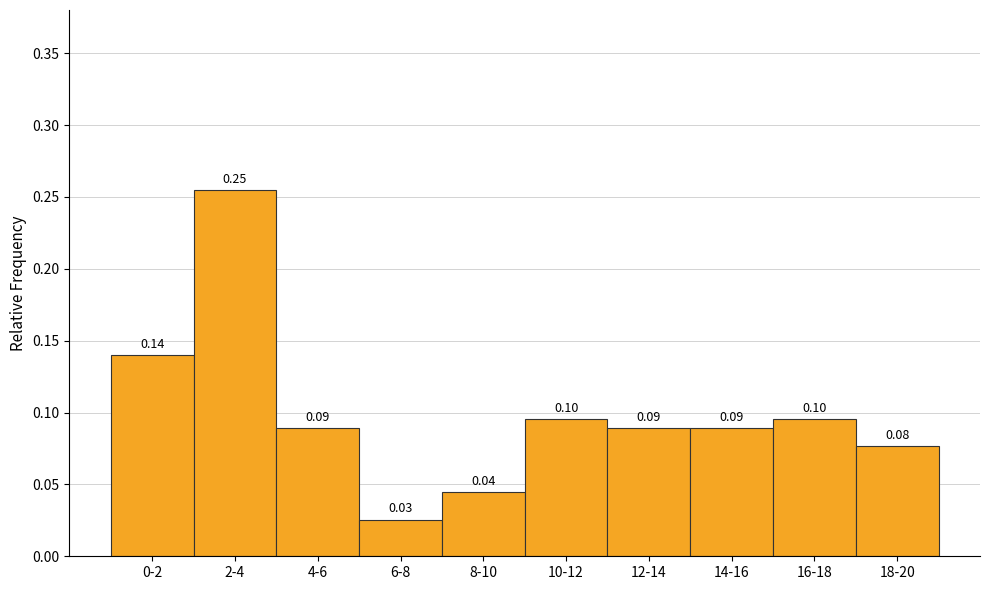

Between 4-6 and 8-10, which is larger?

4-6